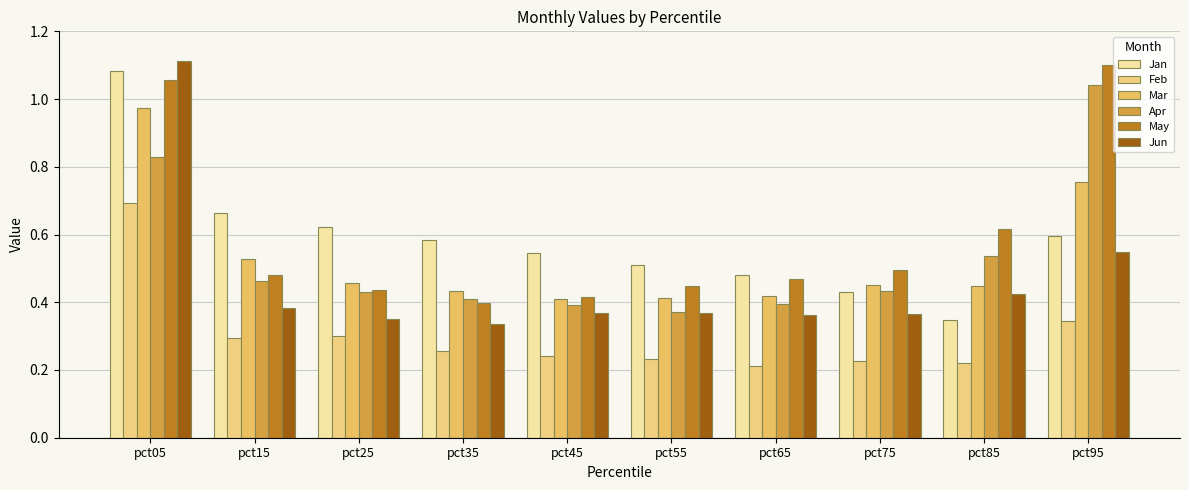

What is the greatest value displayed?

1.1